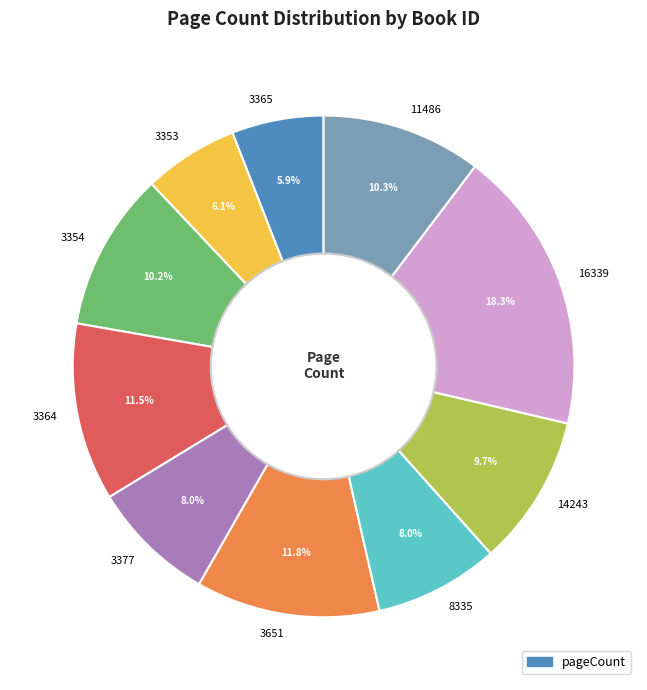

Which category has the biggest portion of the pie?

16339